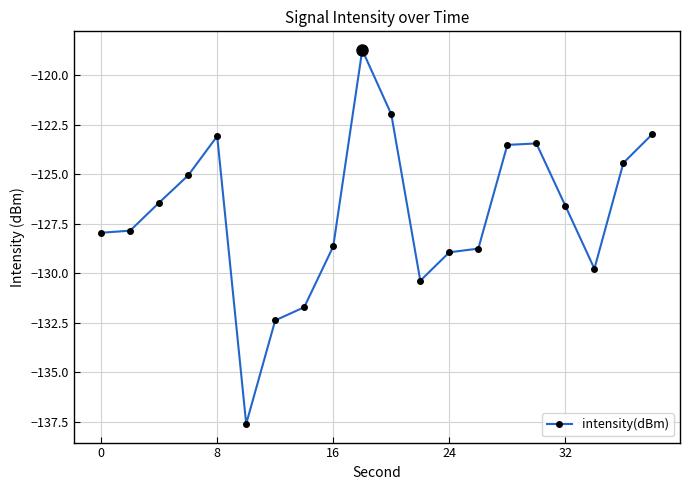

How many lines are shown in the chart?

1